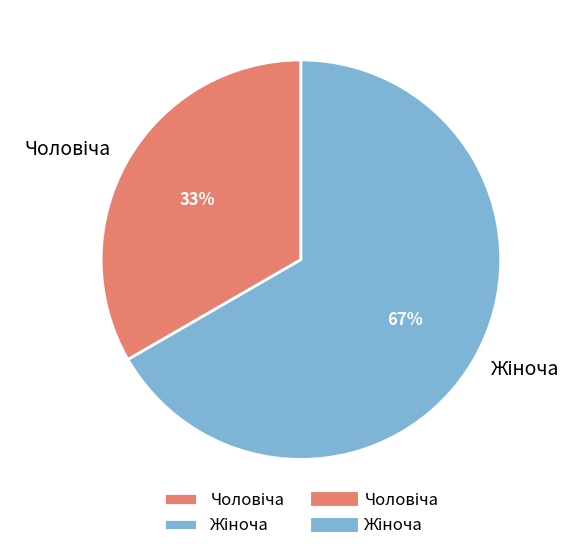

Is there a majority slice in this chart?

Yes